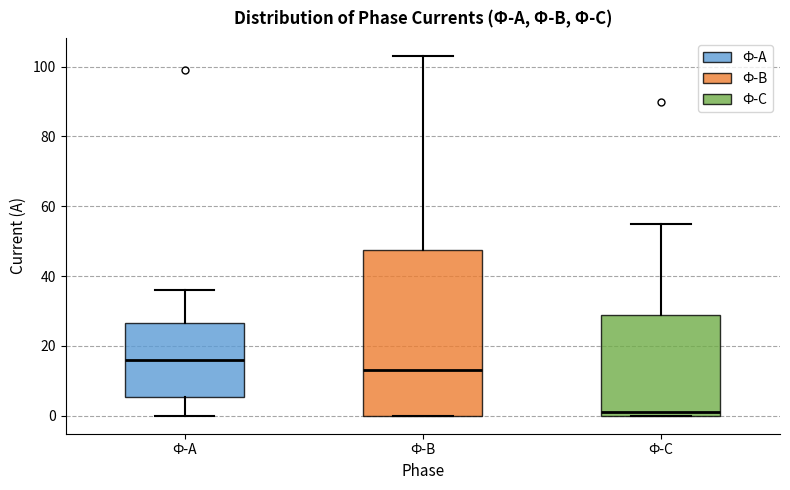

Reading left to right, transcribe this box plot: for each box, give where its median line is, the range the box spans, and where its two whiskers end, as read against the y-axis. The values are not printed on the chart, so give them approximately, as read against the axis.

Ф-А: median 16, box 6 to 26, whiskers 0 to 36
Ф-В: median 14, box 0 to 48, whiskers 0 to 104
Ф-С: median 2, box 0 to 30, whiskers 0 to 56